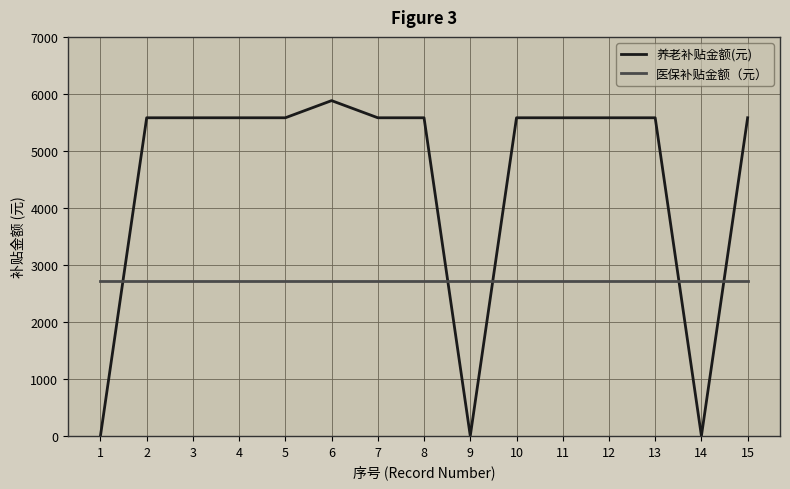

Between which two adjacent categories do 医保补贴金额（元） and 养老补贴金额(元) first intersect?

1 and 2